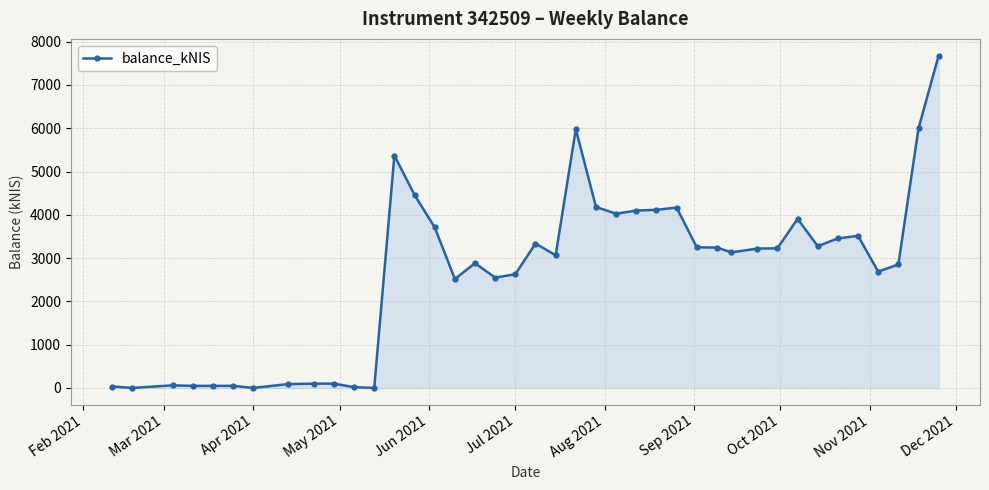

What is the maximum value shown in the chart?

7680.7